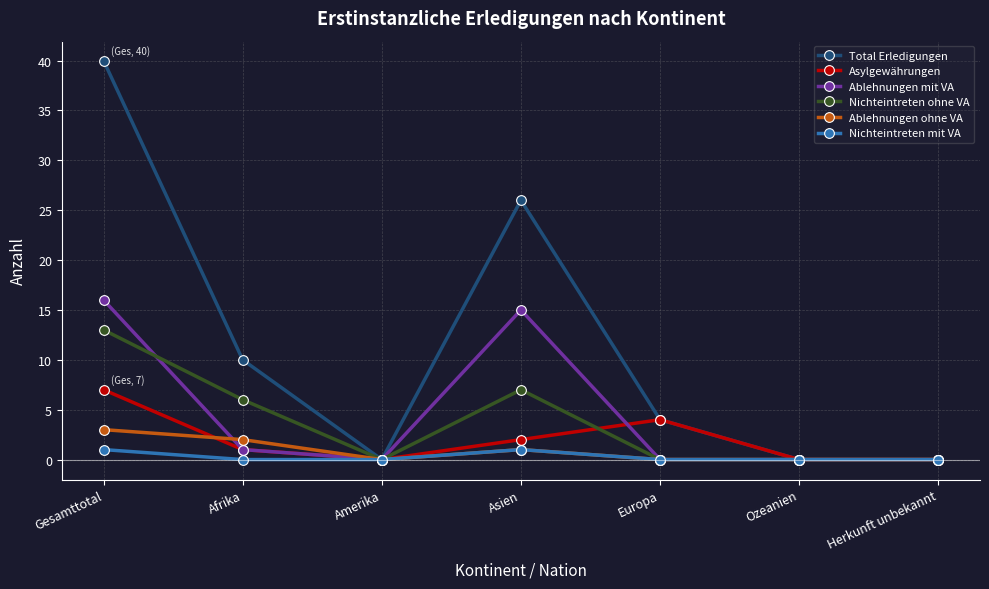

True or false: Asylgewährungen has a value of 0 at Ozeanien.

True